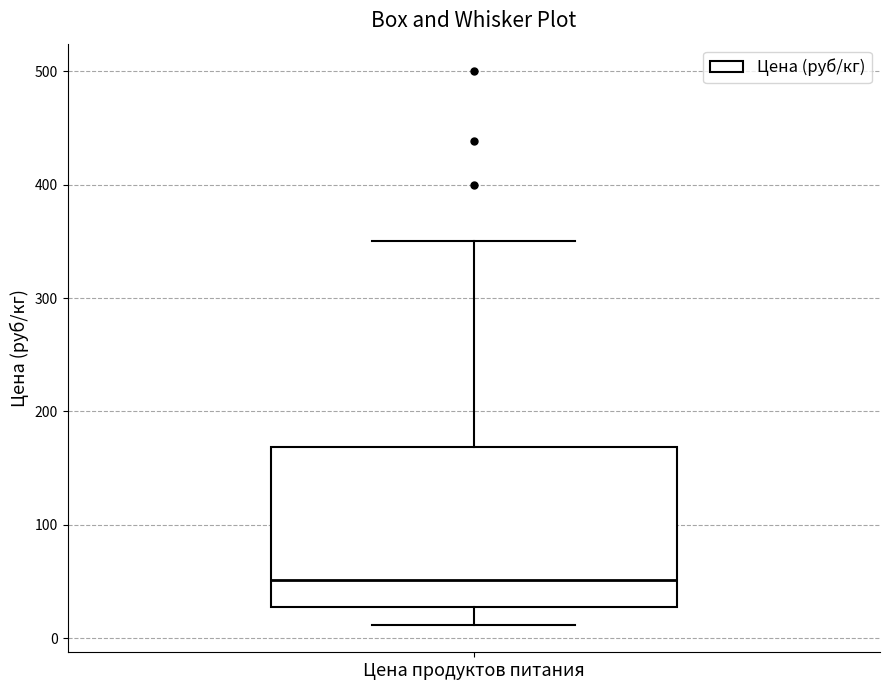

Read this box plot against the y-axis: the position of the median line, the range covered by the box, and the ends of both whiskers. The values are not printed on the chart, so give them approximately, as read against the axis.

median 50, box 30 to 170, whiskers 10 to 350